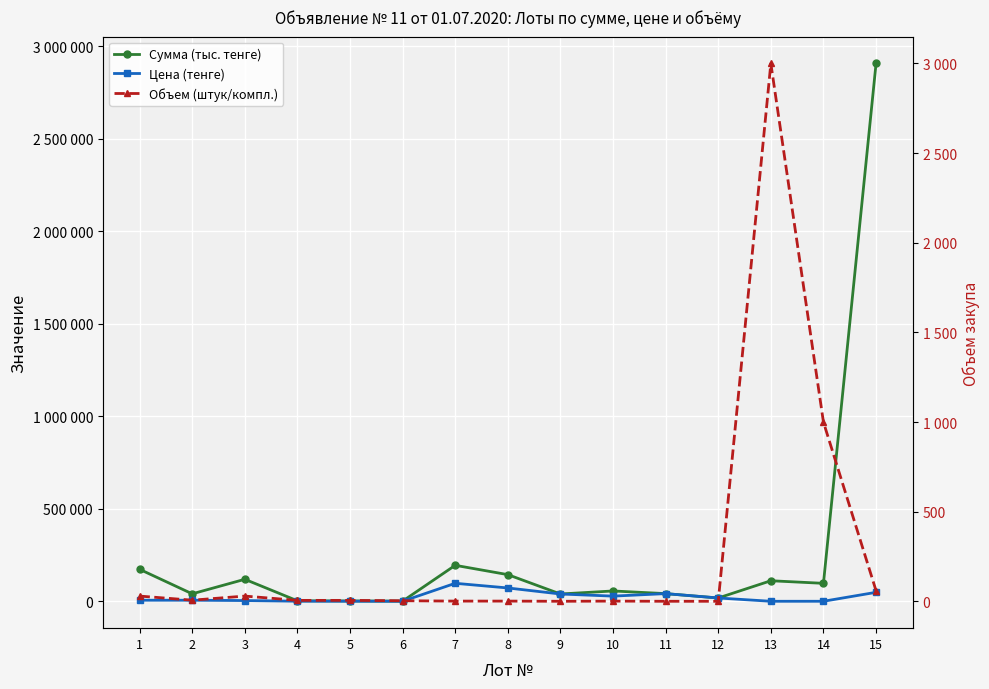

Reading left to right, list all the values displayed in this chart.

Сумма (тыс. тенге): 1=172800	2=40320	3=118800	4=2610	5=1800	6=800	7=194400	8=144000	9=39384	10=55800	11=41400	12=17820	13=111000	14=97000	15=2906400
Цена (тенге): 1=5760	2=5760	3=3960	4=435	5=300	6=200	7=97200	8=72000	9=39384	10=27900	11=41400	12=17820	13=37	14=97	15=48440
Объем (штук/компл.): 1=30	2=7	3=30	4=6	5=6	6=4	7=2	8=2	9=1	10=2	11=1	12=1	13=3000	14=1000	15=60